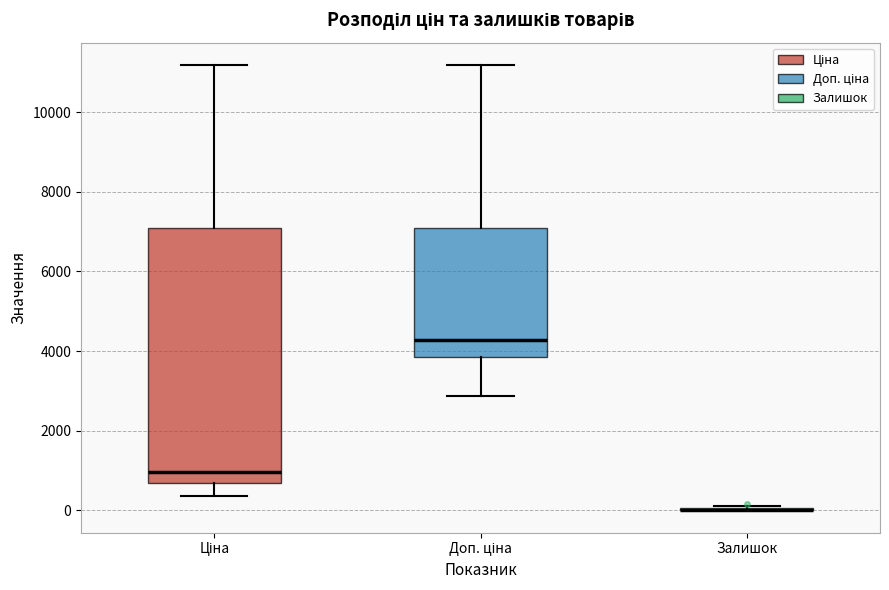

Reading left to right, read every box against the y-axis: the position of its median line, the range the box covers, and the ends of its whiskers. The values are not printed on the chart, so give them approximately, as read against the axis.

Ціна: median 1000, box 600 to 7200, whiskers 400 to 11200
Доп. ціна: median 4200, box 3800 to 7200, whiskers 2800 to 11200
Залишок: box collapsed to a line at 0, whiskers 0 to 200